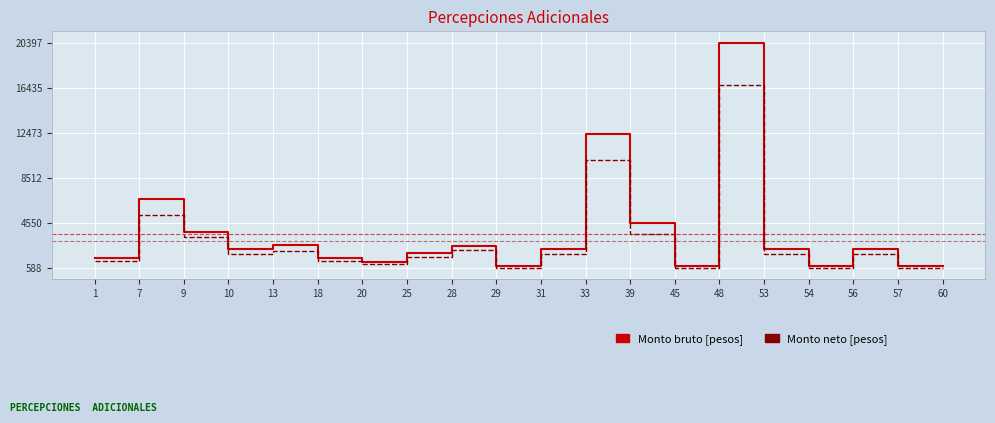

How many lines are shown in the chart?

2